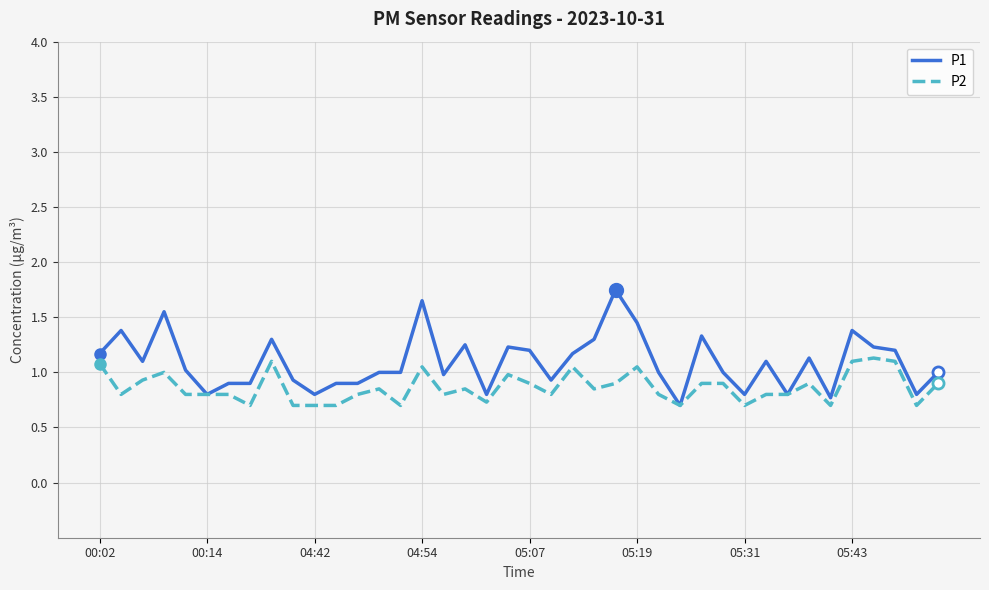

Which series has the largest range (max minus min)?

P1